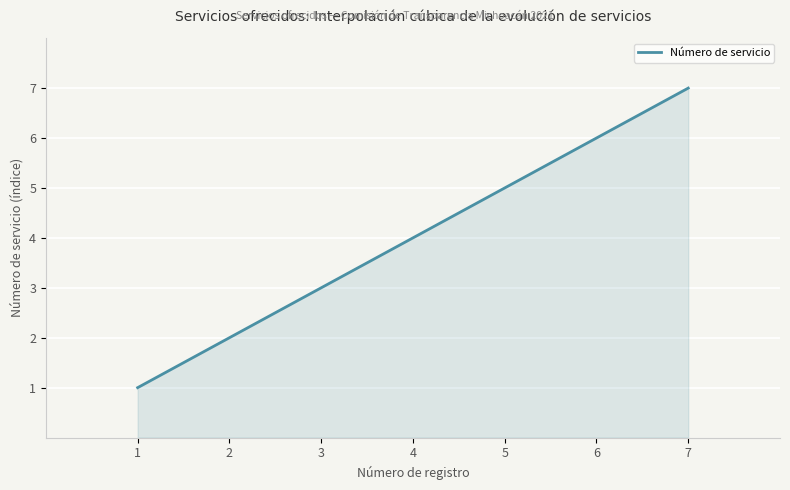

What is the difference between the maximum and minimum values?

6.0